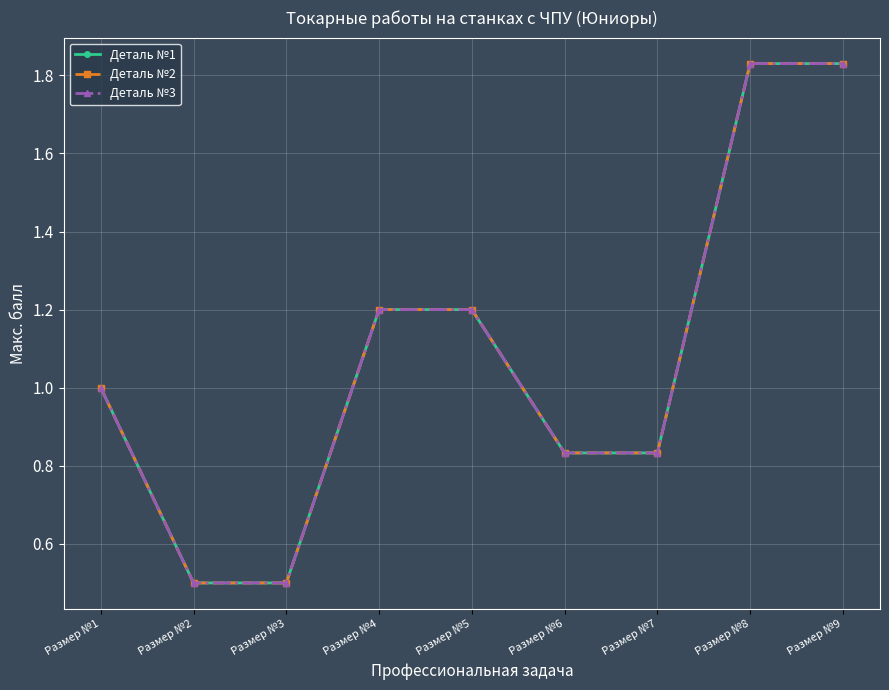

Which series changed the most between Размер №2 and Размер №3?

Деталь №1